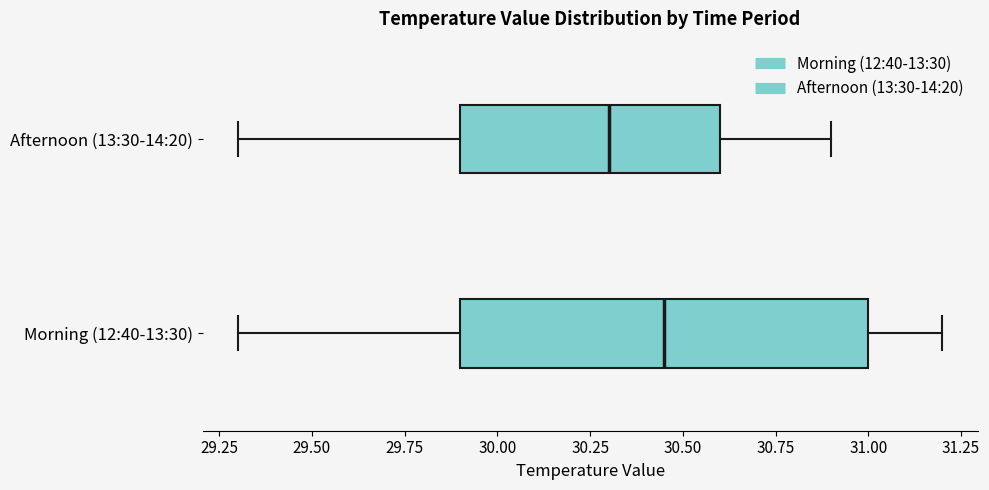

Reading bottom to top, read every box against the x-axis: the position of its median line, the range the box covers, and the ends of its whiskers. The values are not printed on the chart, so give them approximately, as read against the axis.

Morning (12:40-13:30): median 30.45, box 29.90 to 31.00, whiskers 29.30 to 31.20
Afternoon (13:30-14:20): median 30.30, box 29.90 to 30.60, whiskers 29.30 to 30.90